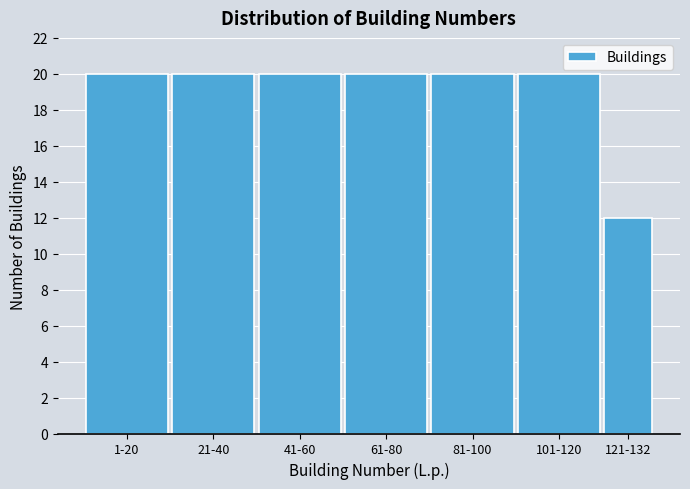

Reading left to right, extract all data points from this chart.

1-20=20	21-40=20	41-60=20	61-80=20	81-100=20	101-120=20	121-132=12